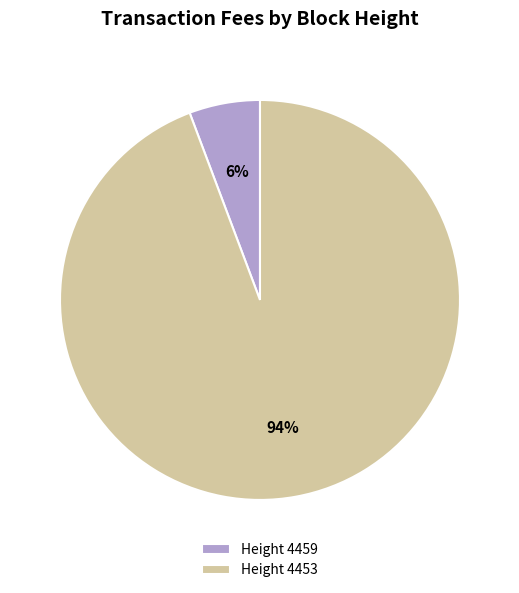

What percentage is the Height 4453 slice, to the nearest percent?

94%